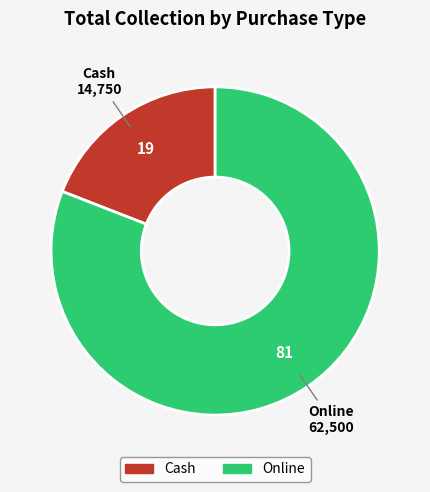

Which slice is the smallest?

Cash